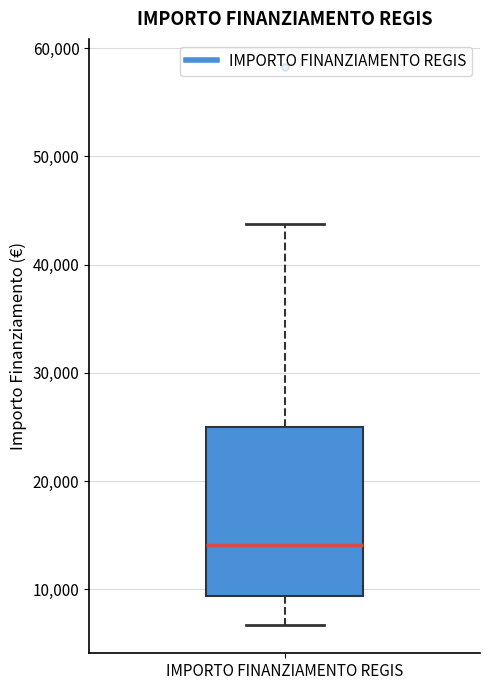

Read this box plot against the y-axis: the position of the median line, the range covered by the box, and the ends of both whiskers. The values are not printed on the chart, so give them approximately, as read against the axis.

median 14000, box 9000 to 25000, whiskers 7000 to 44000